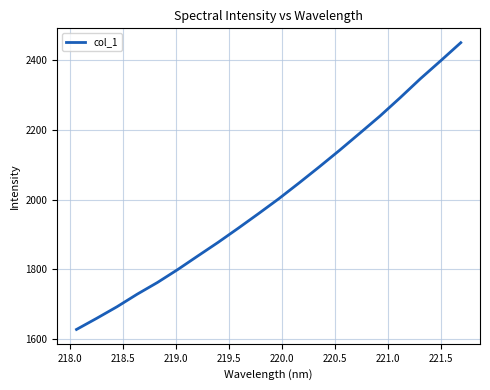

Does the chart have visible grid lines?

Yes